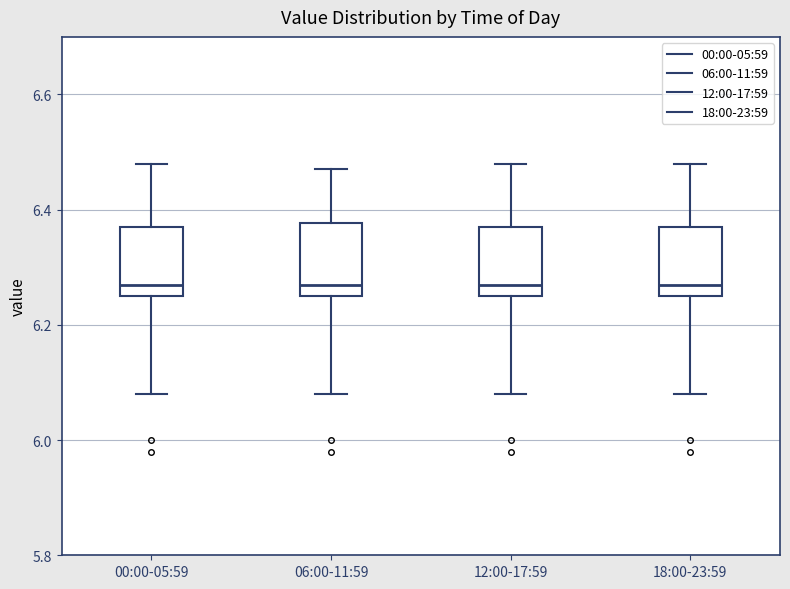

Reading left to right, transcribe this box plot: for each box, give where its median line is, the range the box spans, and where its two whiskers end, as read against the y-axis. The values are not printed on the chart, so give them approximately, as read against the axis.

00:00-05:59: median 6.28, box 6.26 to 6.38, whiskers 6.08 to 6.48
06:00-11:59: median 6.28, box 6.26 to 6.38, whiskers 6.08 to 6.48
12:00-17:59: median 6.28, box 6.26 to 6.38, whiskers 6.08 to 6.48
18:00-23:59: median 6.28, box 6.26 to 6.38, whiskers 6.08 to 6.48